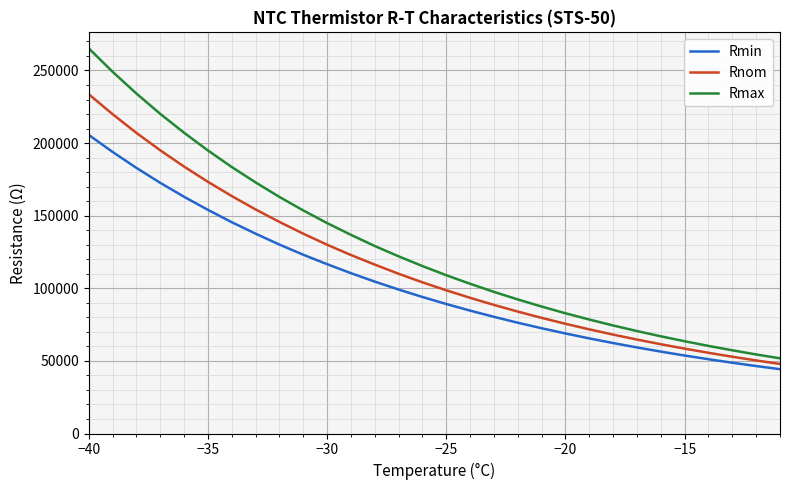

Which series has the largest total across all categories?

Rmax